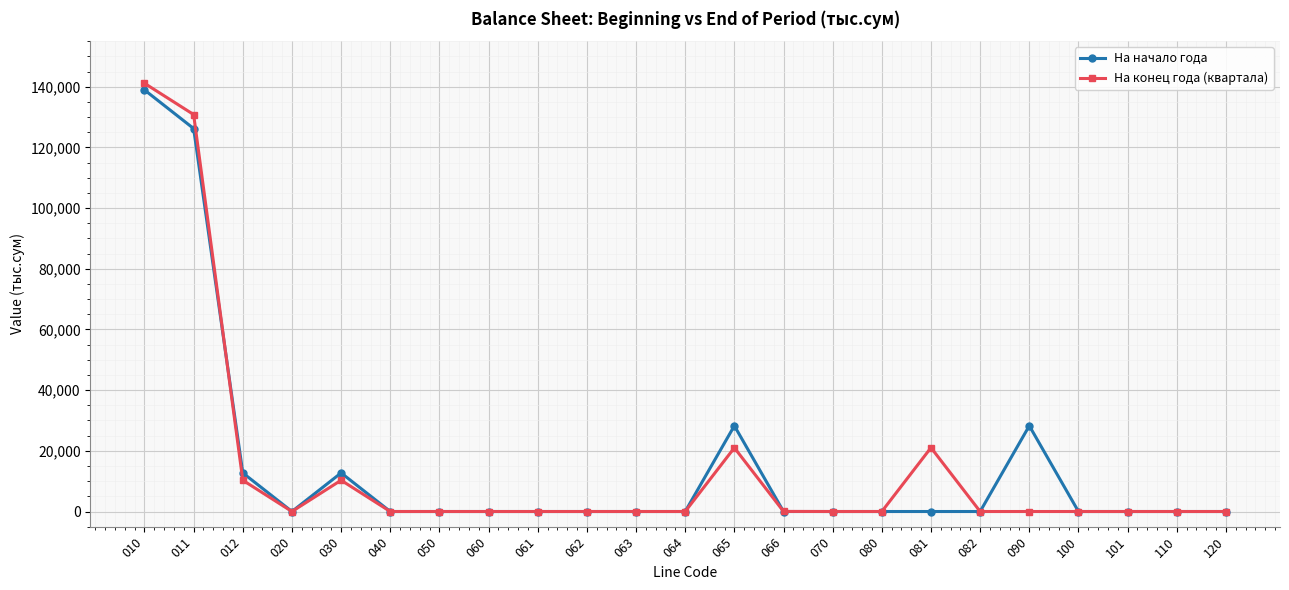

What is the greatest value displayed?

141126.5